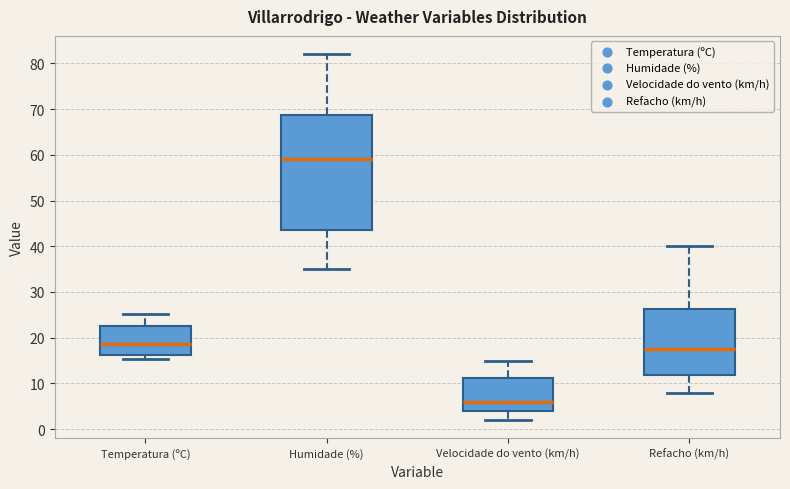

Which box has the lowest median line?

Velocidade do vento (km/h)